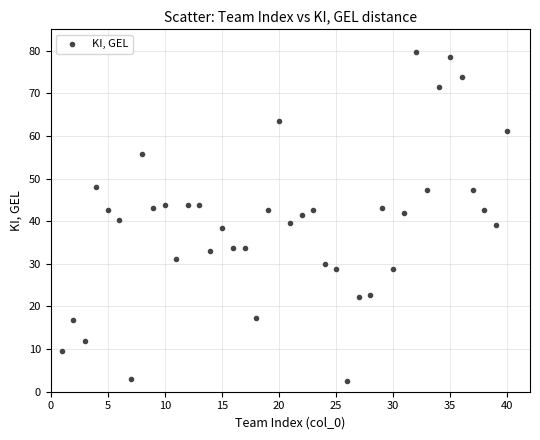

What is the range of X values (max minus min)?

39.0